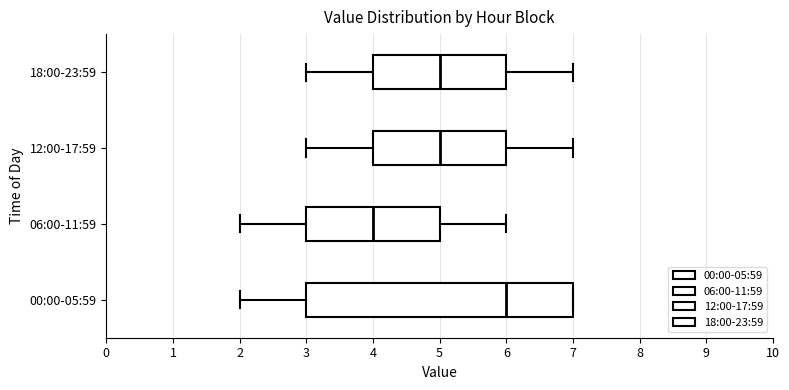

Which box has the furthest to the right median line?

00:00-05:59